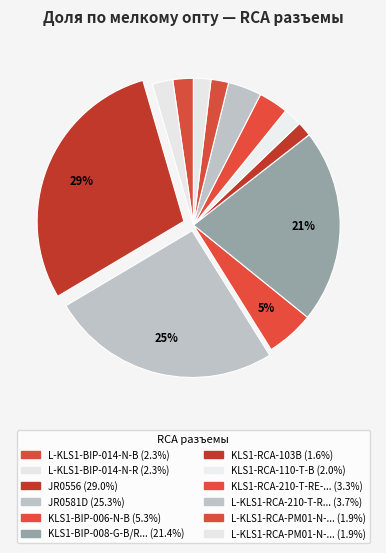

Count the number of slices in the pie.

12